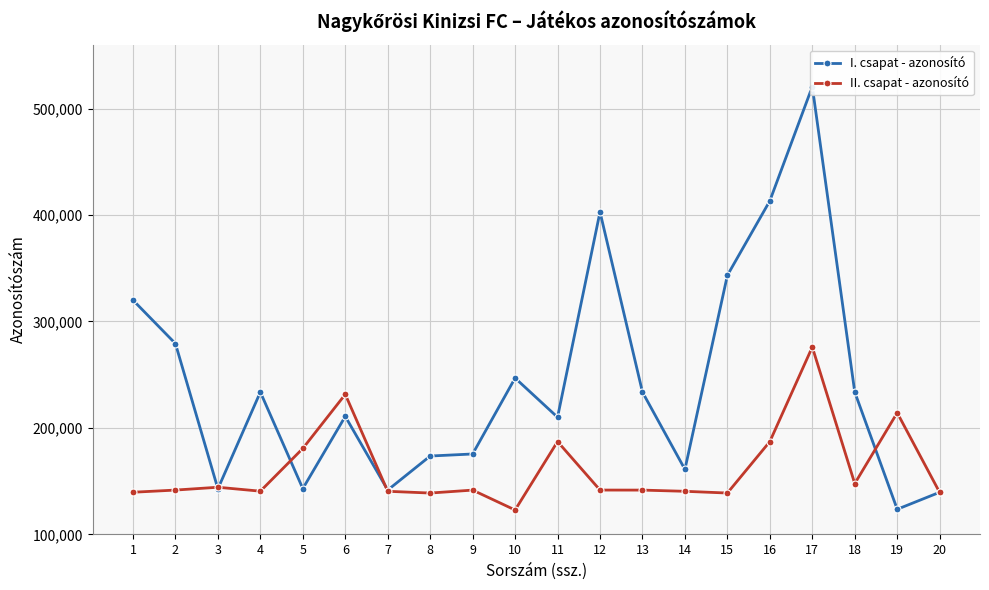

Rank the series at 6 from lowest to highest value.

I. csapat - azonosító, II. csapat - azonosító